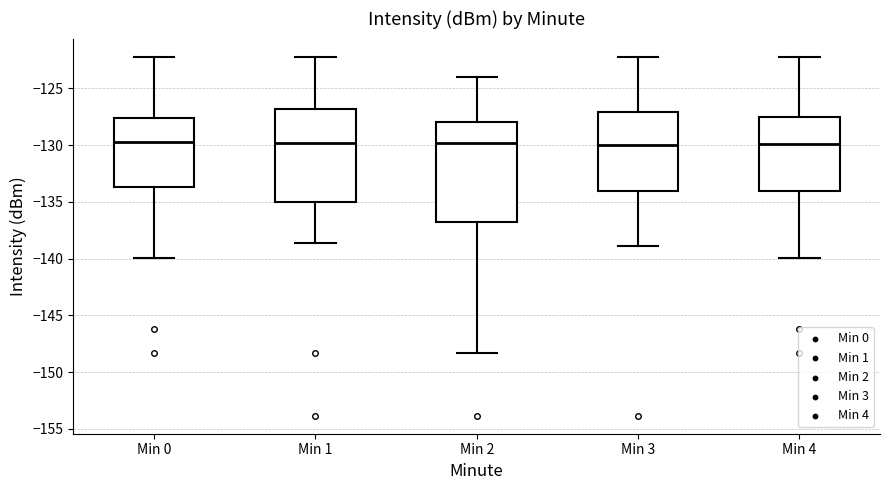

Which box is the tallest, from its lower edge to its upper edge?

Min 2